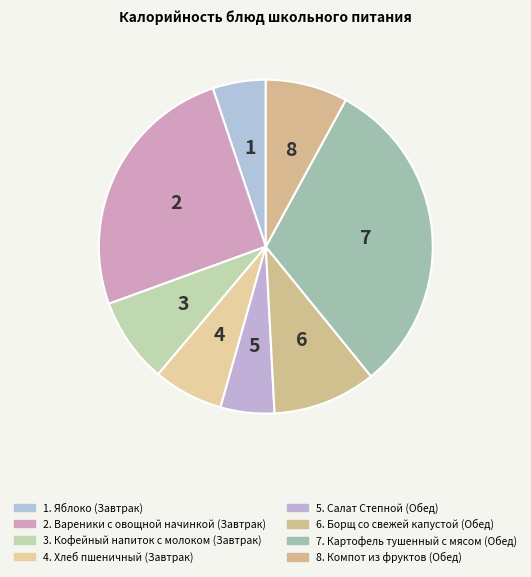

Which slice is the largest?

Картофель тушенный с мясом (Обед)